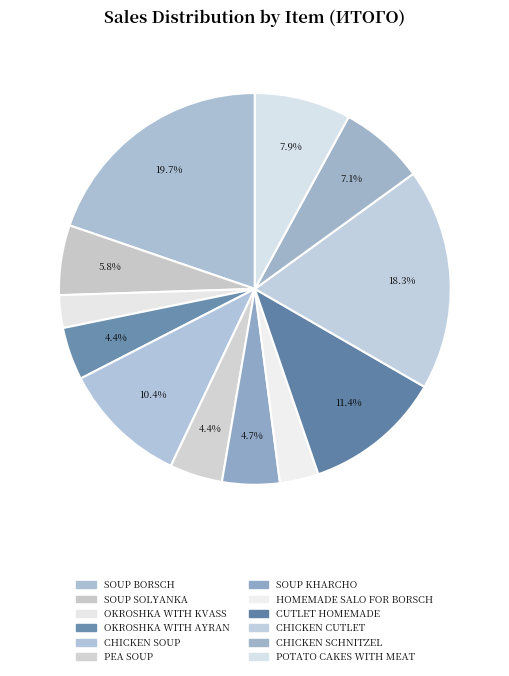

What is the smallest slice in the pie chart?

OKROSHKA WITH KVASS